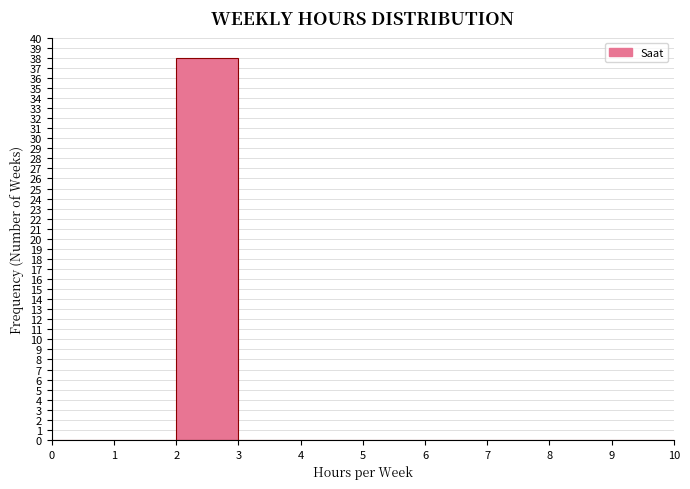

Reading left to right, transcribe this chart: for each bar, give the range it covers on the x-axis and its height. The values are not printed on the chart, so give them approximately, as read against the axis.

0 to 1: 0
1 to 2: 0
2 to 3: 38
3 to 4: 0
4 to 5: 0
5 to 6: 0
6 to 7: 0
7 to 8: 0
8 to 9: 0
9 to 10: 0